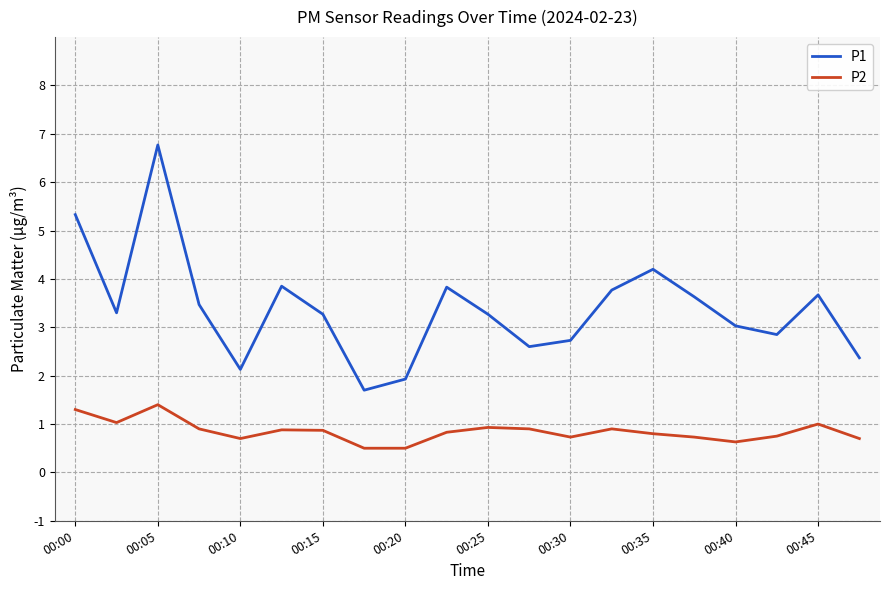

List the series in order of their overall mean, lowest first.

P2, P1